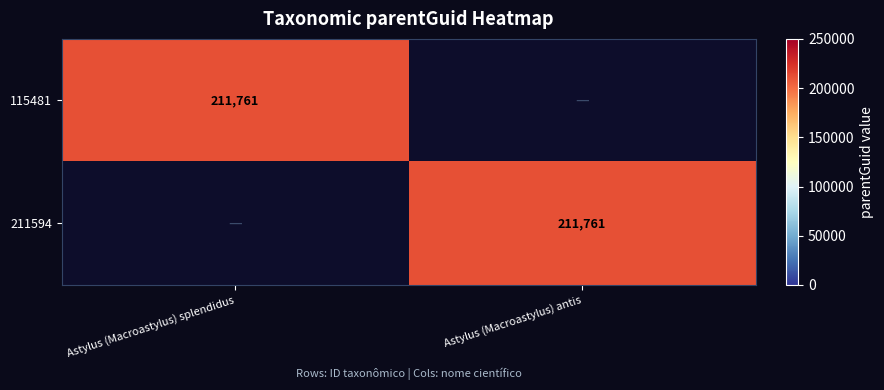

How many categories are shown in the chart?

2